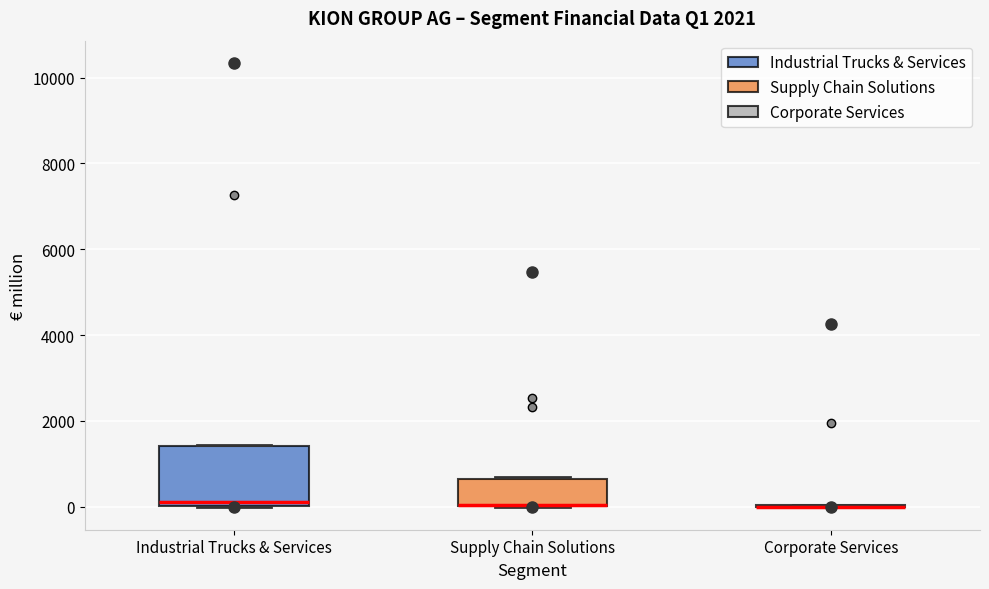

Reading left to right, transcribe this box plot: for each box, give where its median line is, the range the box spans, and where its two whiskers end, as read against the y-axis. The values are not printed on the chart, so give them approximately, as read against the axis.

Industrial Trucks & Services: median 0 (just above the box's lower edge), box 0 to 1400, whiskers 0 to 1400
Supply Chain Solutions: median 0 (drawn on the box's lower edge), box 0 to 600, whiskers 0 to 600
Corporate Services: box collapsed to a line at 0, whiskers 0 to 0